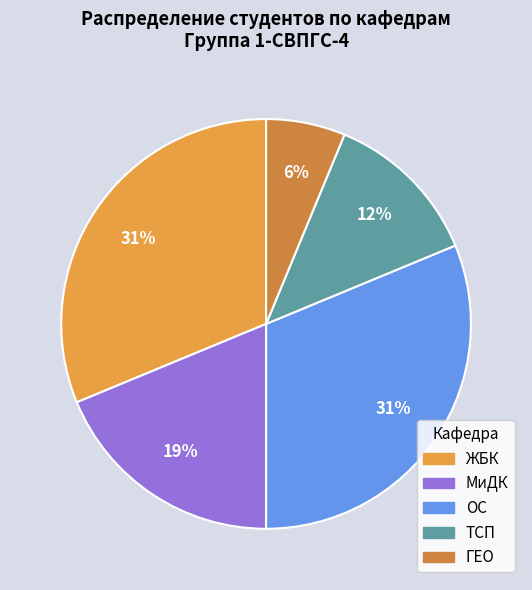

Does ЖБК represent more than half of the total?

No